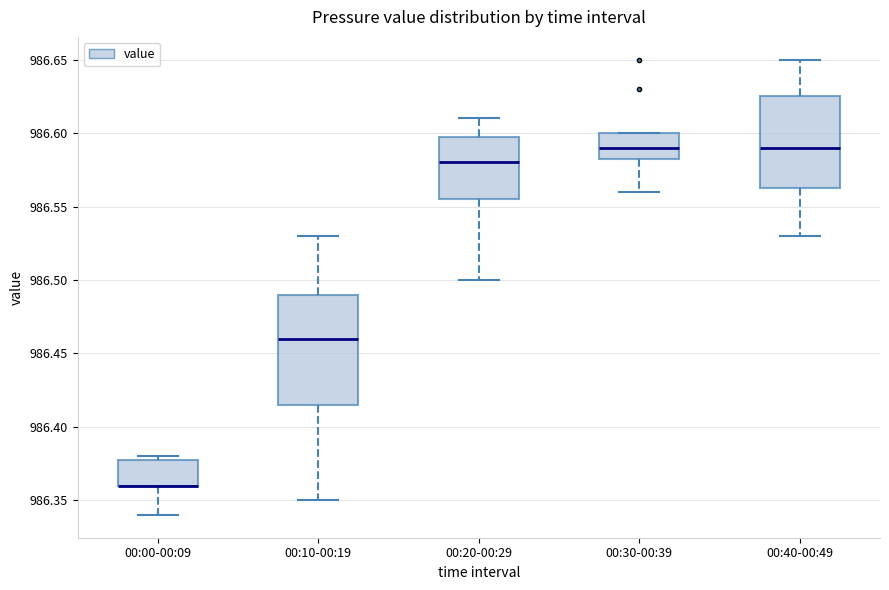

Reading left to right, transcribe this box plot: for each box, give where its median line is, the range the box spans, and where its two whiskers end, as read against the y-axis. The values are not printed on the chart, so give them approximately, as read against the axis.

00:00-00:09: median 986.360 (drawn on the box's lower edge), box 986.360 to 986.380, whiskers 986.340 to 986.380 (just above the box's upper edge)
00:10-00:19: median 986.460, box 986.415 to 986.490, whiskers 986.350 to 986.530
00:20-00:29: median 986.580, box 986.555 to 986.600, whiskers 986.500 to 986.610
00:30-00:39: median 986.590, box 986.585 to 986.600, whiskers 986.560 to 986.600
00:40-00:49: median 986.590, box 986.565 to 986.625, whiskers 986.530 to 986.650